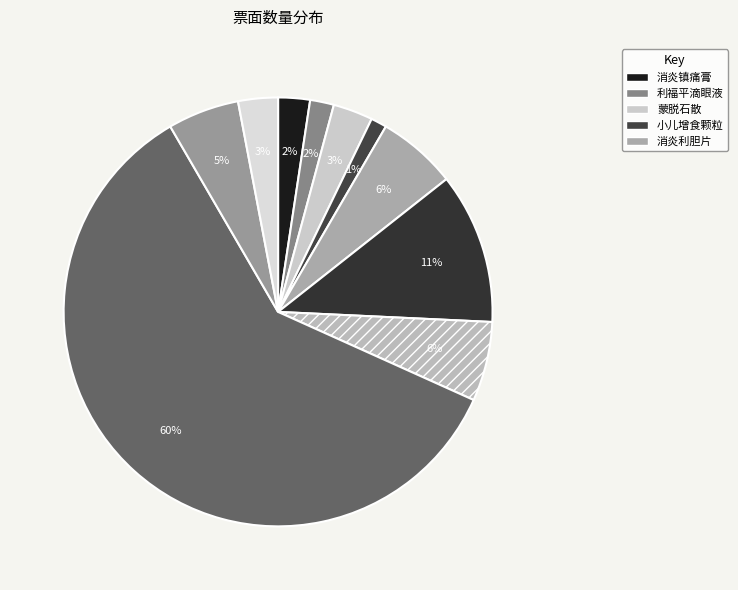

Rank the categories by value from highest to lowest.

淡豆鼓, 珍珠明目滴眼液, 消炎利胆片, 皮肤消毒液, 板蓝根颗粒, 蒙脱石散, 枸杞子, 消炎镇痛膏, 利福平滴眼液, 小儿增食颗粒